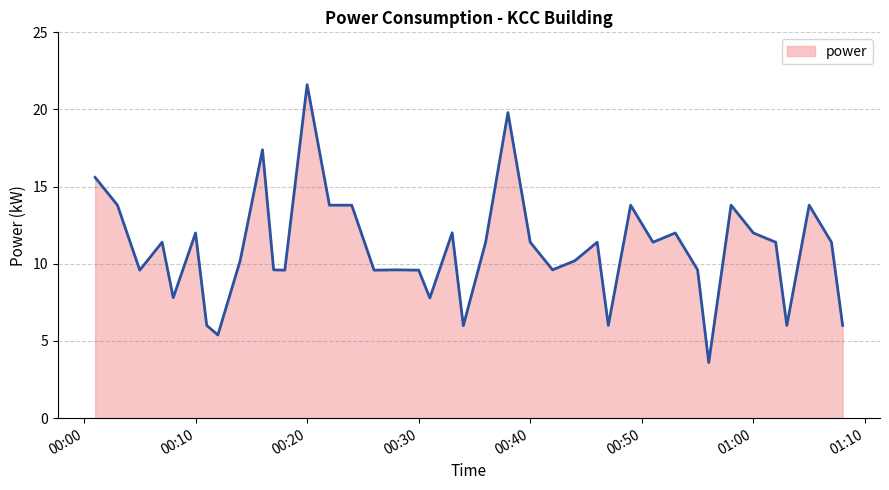

Reading left to right, transcribe all the data shown in this chart.

15.6	13.8	9.6	11.4	7.8	12.0	6.0	5.4	10.2	17.4	9.6	9.6	21.6	13.8	13.8	9.6	9.6	9.6	7.8	12.0	6.0	11.4	19.8	11.4	9.6	10.2	11.4	6.0	13.8	11.4	12.0	9.6	3.6	13.8	12.0	11.4	6.0	13.8	11.4	6.0